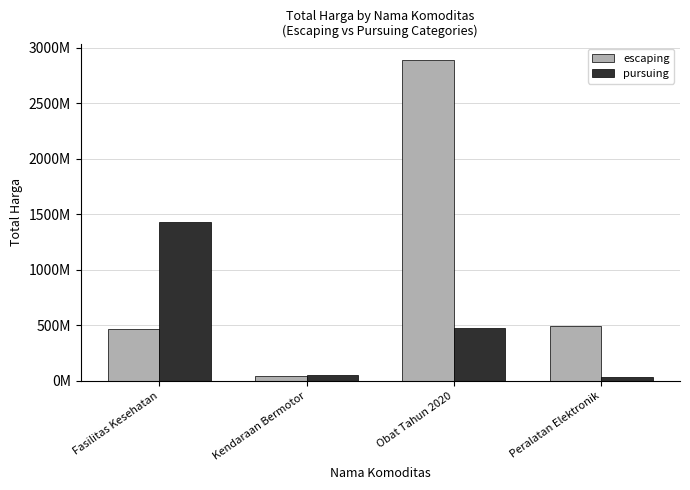

What is the minimum value shown in the chart?

34000000